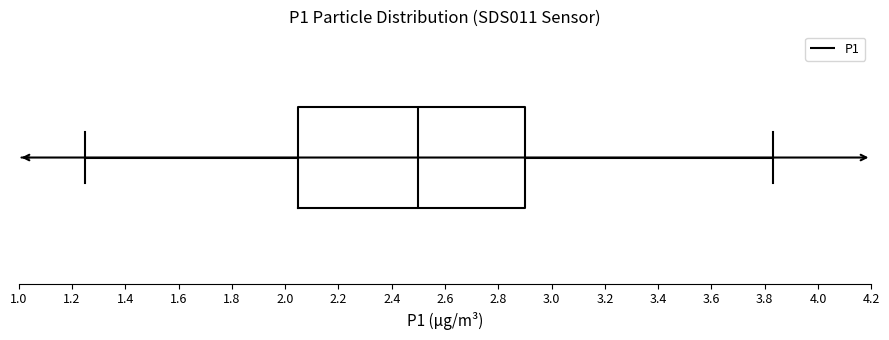

Transcribe this box plot: give where the median line is, the range the box spans, and where the two whiskers end, as read against the x-axis. The values are not printed on the chart, so give them approximately, as read against the axis.

median 2.50, box 2.06 to 2.90, whiskers 1.26 to 3.84